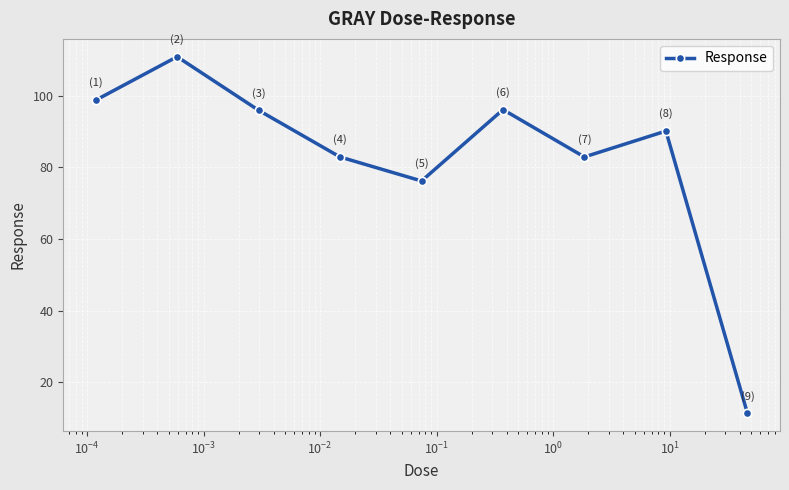

What is the greatest value displayed?

110.8